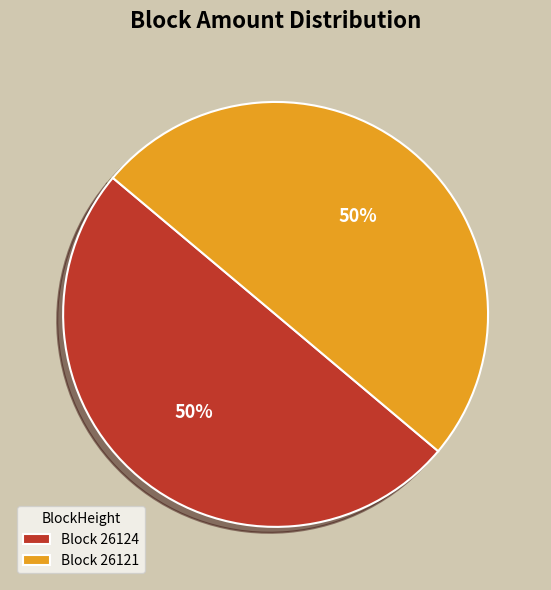

How many segments does this pie chart have?

2